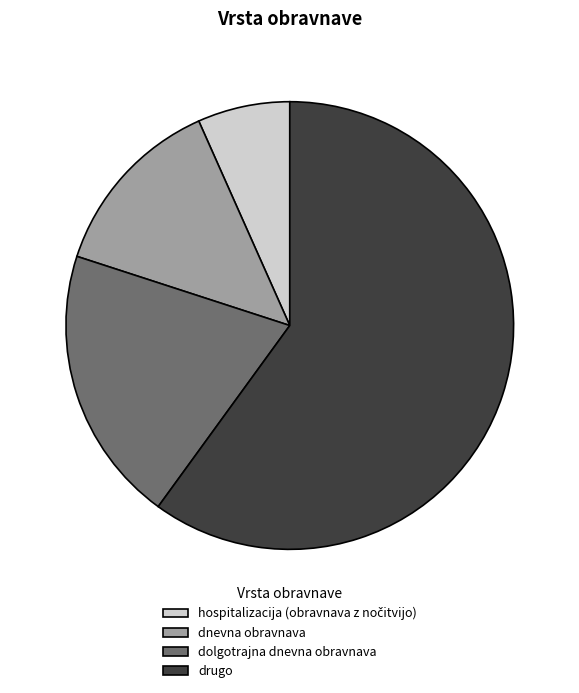

Which category has the biggest portion of the pie?

drugo